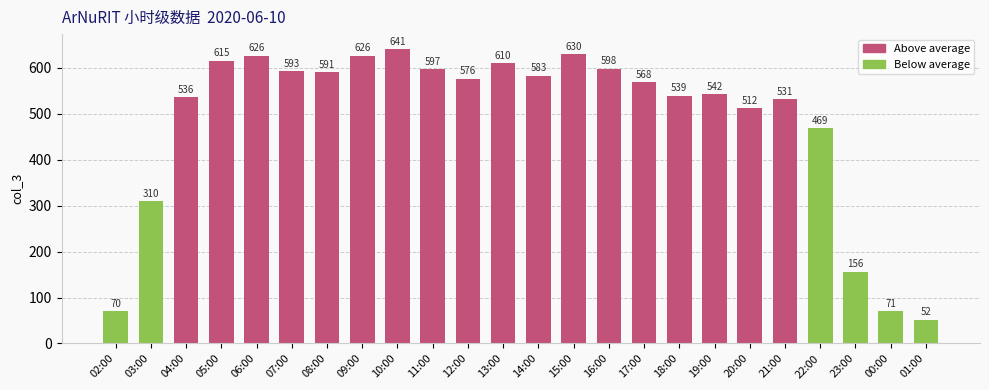

What is the sum of the values at 12:00 and 02:00?

646